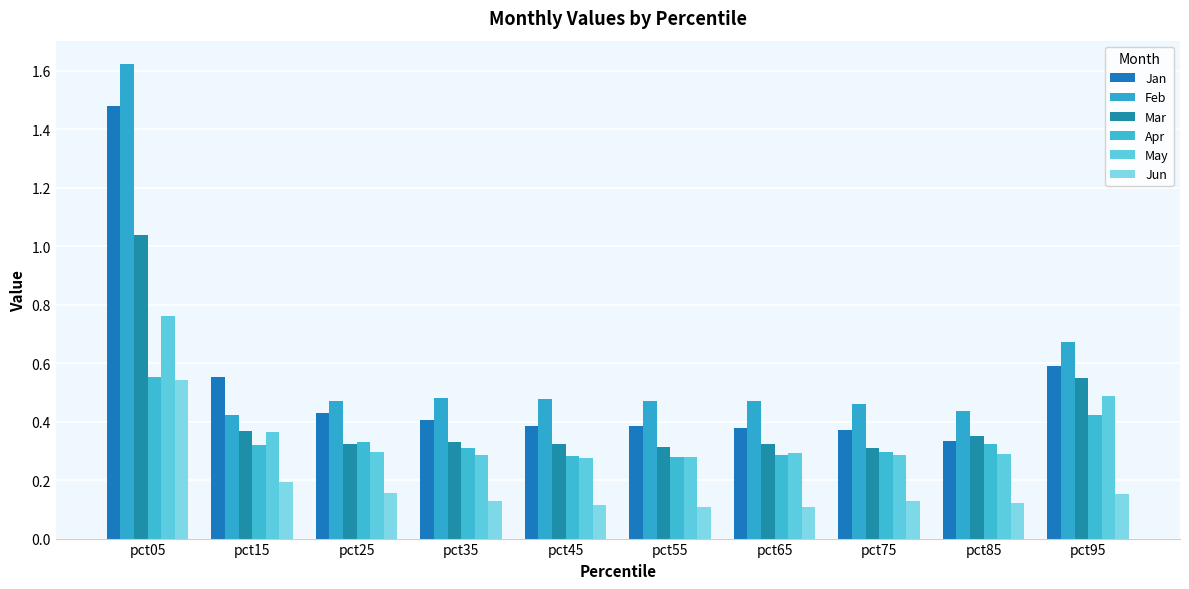

What is the total value across all series at pct15?

2.2